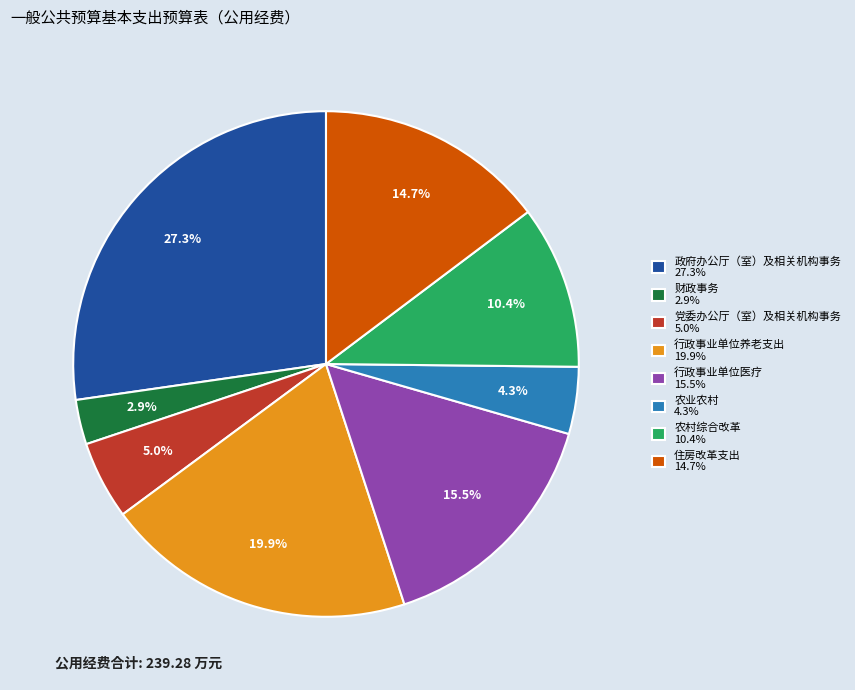

Approximately how many times larger is the value at 农村综合改革 compared to 政府办公厅（室）及相关机构事务?

0.4